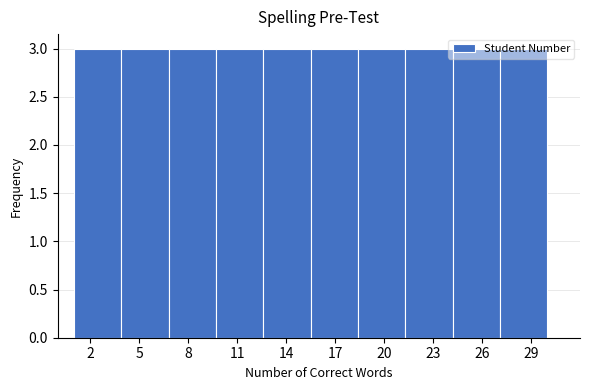

Reading left to right, transcribe this chart: for each bar, give the range it covers on the x-axis and its height. Neither the bar edges nor the heights are printed on the chart, so give them approximately, as read against the axes.

1.0 to 3.9: 3
3.9 to 6.8: 3
6.8 to 9.7: 3
9.7 to 12.6: 3
12.6 to 15.5: 3
15.5 to 18.4: 3
18.4 to 21.3: 3
21.3 to 24.2: 3
24.2 to 27.1: 3
27.1 to 30.0: 3